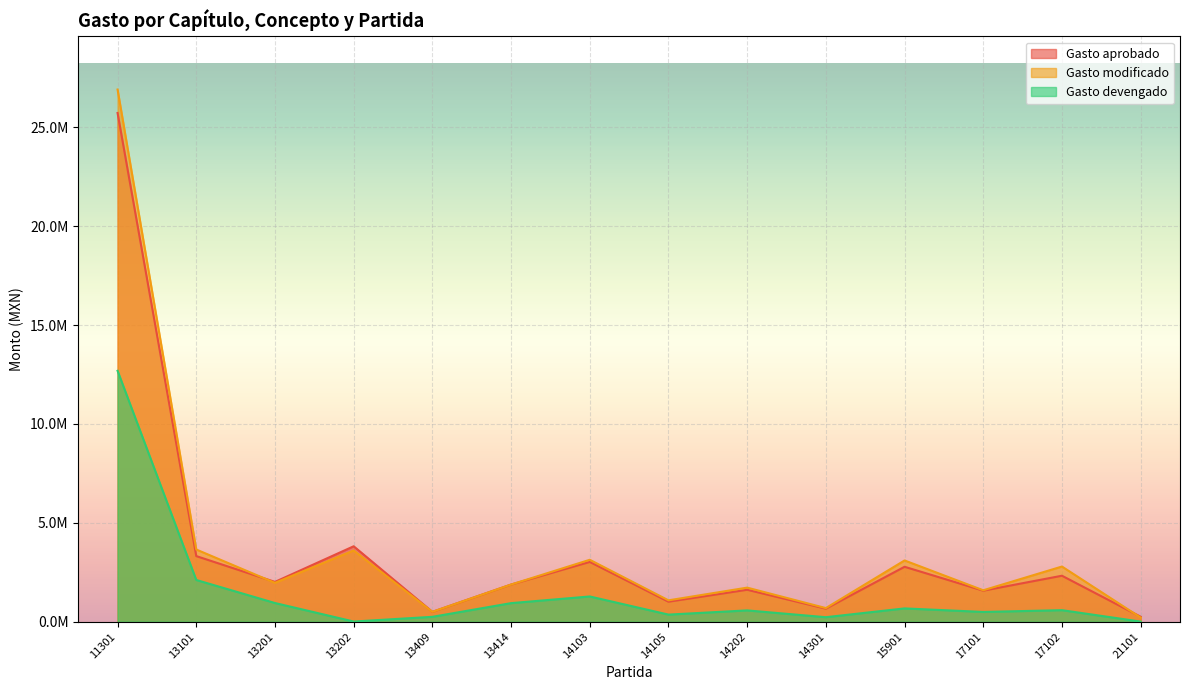

At which category is the sum across all series the highest?

11301